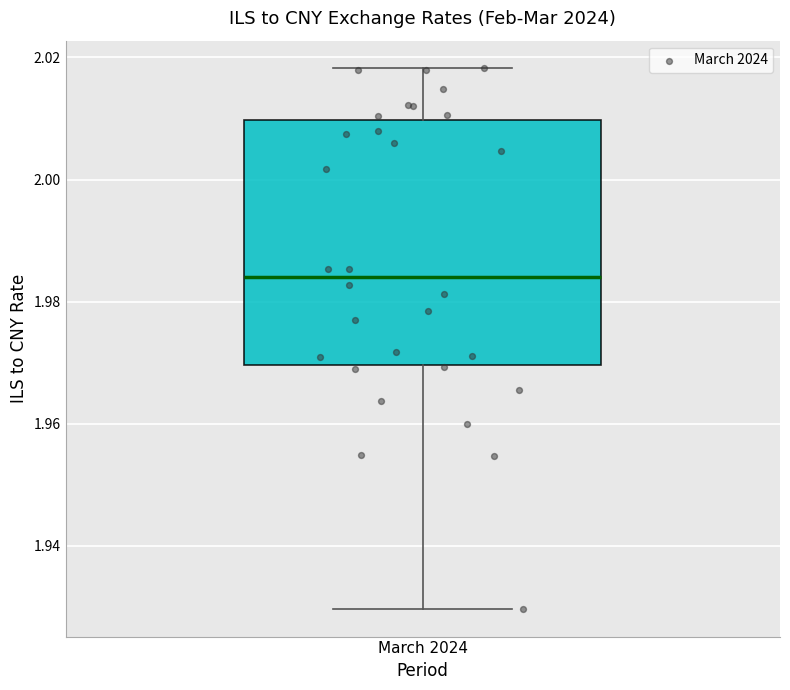

Where is the lower edge of the box for March 2024 on the y-axis? The values are not printed on the chart, so give them approximately, as read against the axis.

1.970